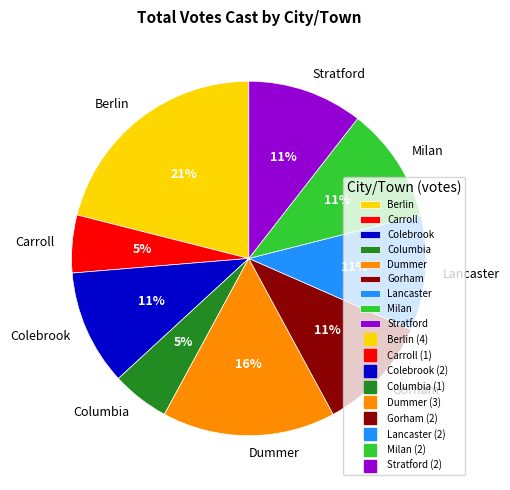

Between Milan and Berlin, which is larger?

Berlin